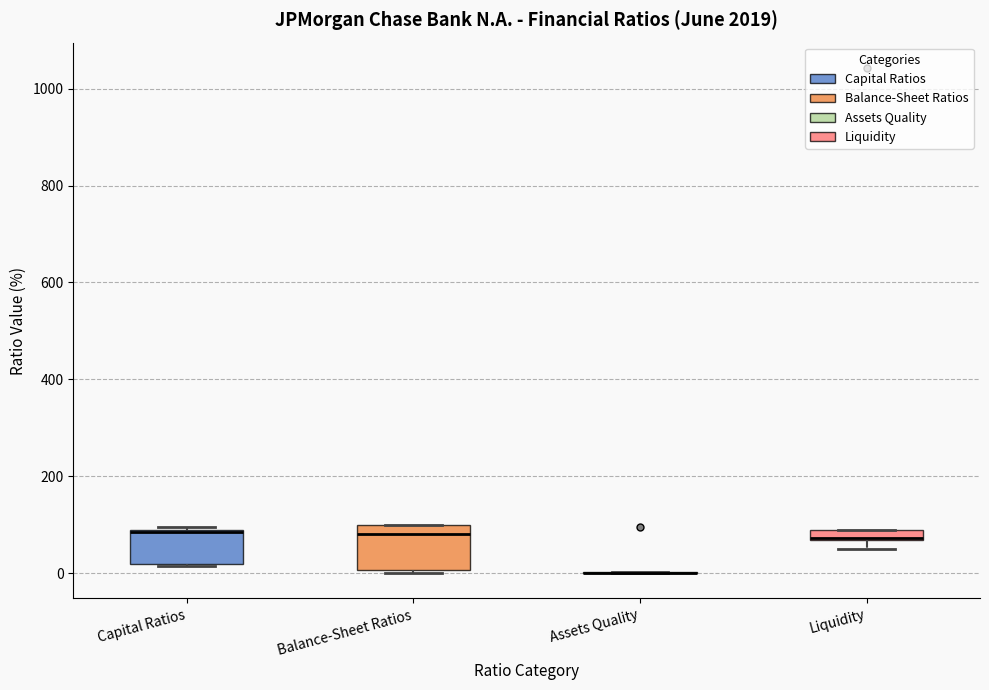

Comparing the boxes themselves (not the whiskers), which one is the tallest?

Balance-Sheet Ratios